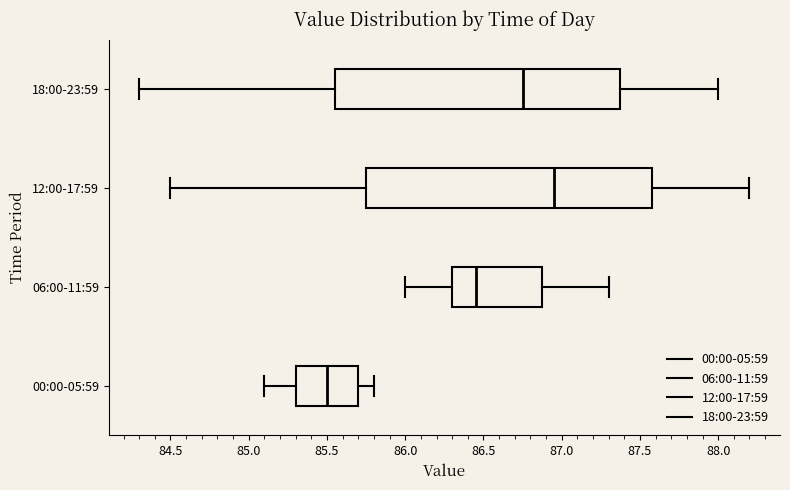

Which box has the furthest to the right median line?

12:00-17:59